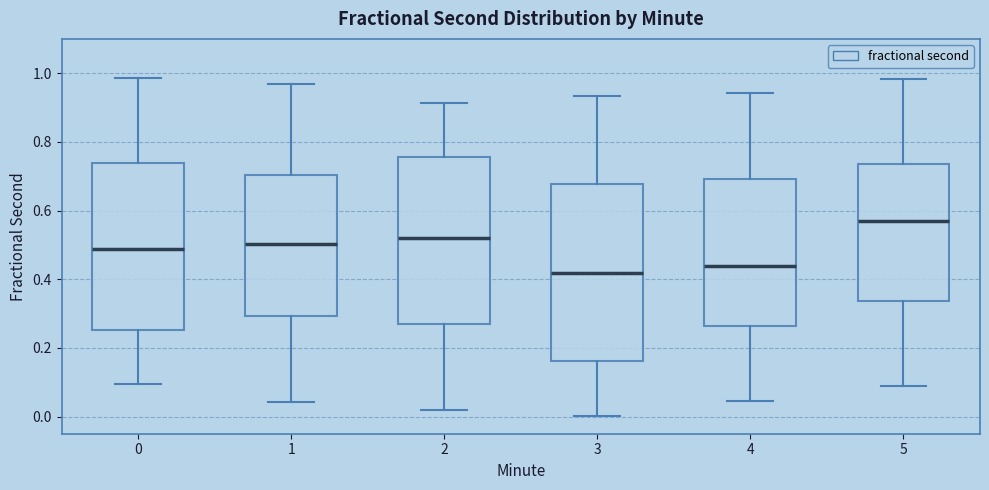

Which box has the lowest median line?

3